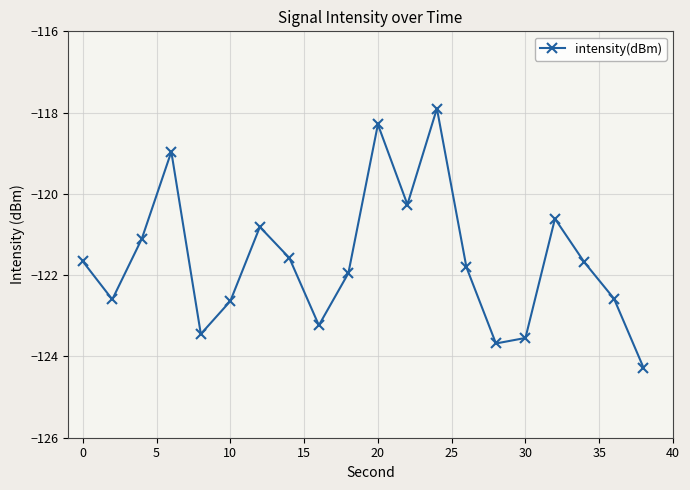

What is the value of the 7th point from the left?

-120.8